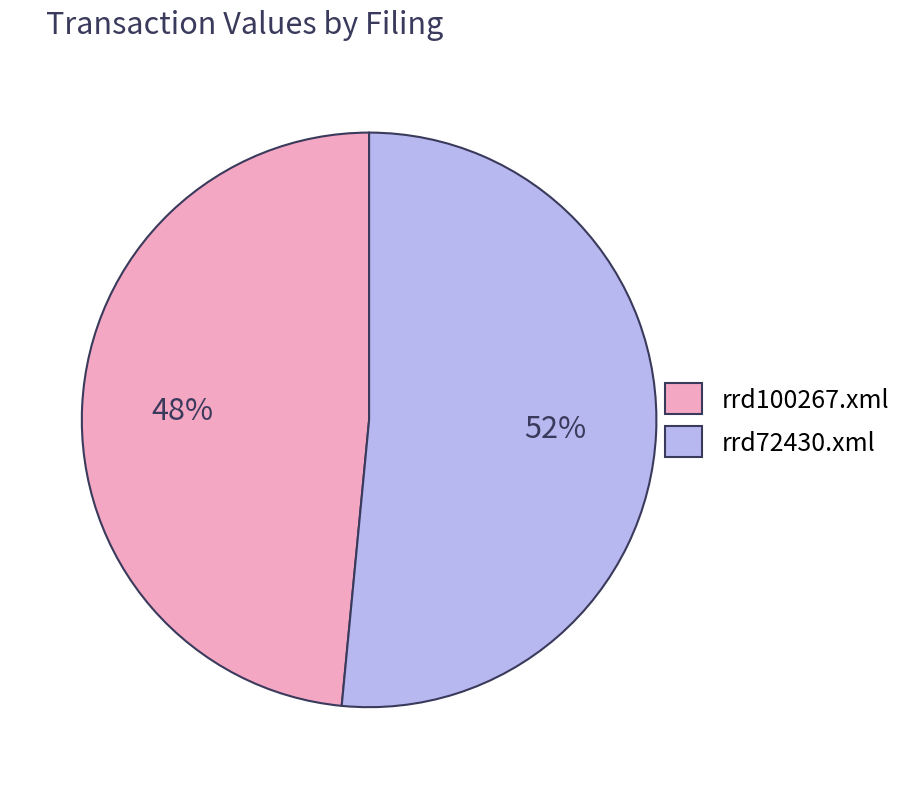

Is it true that rrd72430.xml is 39% of the pie?

False